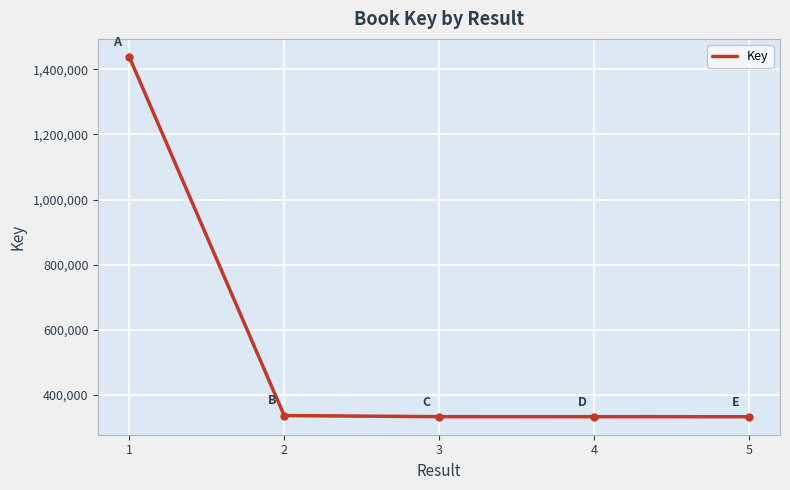

What is the sum of the values at 3 and 5?

664805